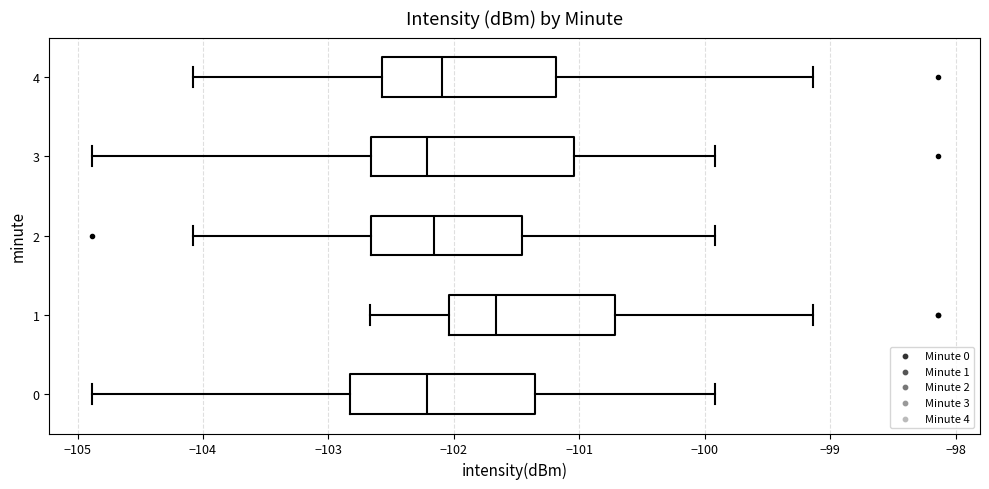

Reading bottom to top, transcribe this box plot: for each box, give where its median line is, the range the box spans, and where its two whiskers end, as read against the x-axis. The values are not printed on the chart, so give them approximately, as read against the axis.

0: median -102.2, box -102.8 to -101.4, whiskers -104.9 to -99.9
1: median -101.7, box -102.0 to -100.7, whiskers -102.7 to -99.1
2: median -102.2, box -102.7 to -101.5, whiskers -104.1 to -99.9
3: median -102.2, box -102.7 to -101.0, whiskers -104.9 to -99.9
4: median -102.1, box -102.6 to -101.2, whiskers -104.1 to -99.1